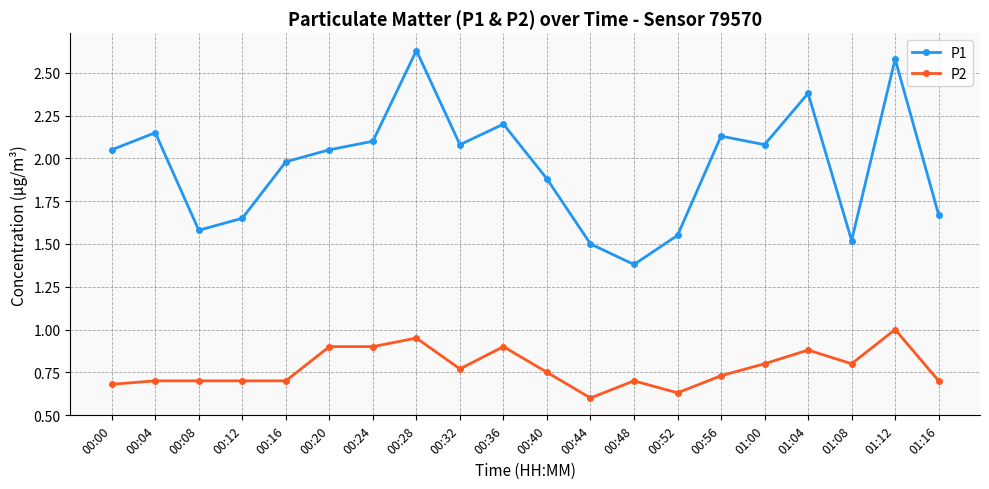

What is the label of the 14th point from the right?

00:24